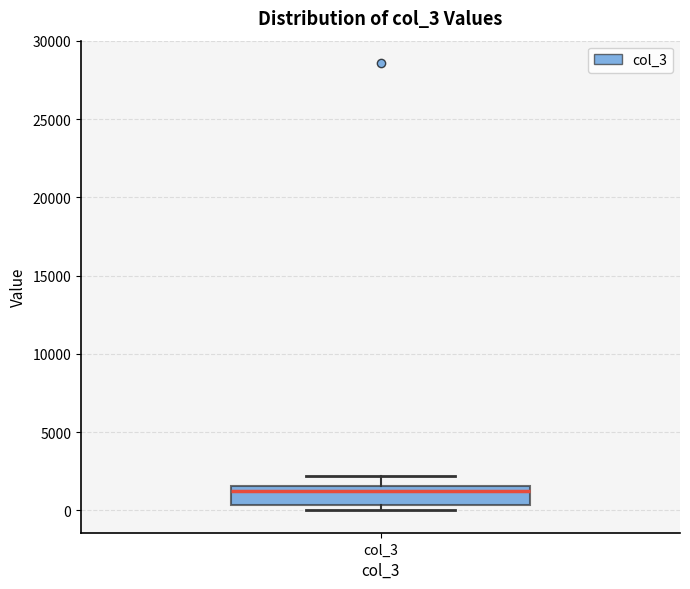

Read this box plot against the y-axis: the position of the median line, the range covered by the box, and the ends of both whiskers. The values are not printed on the chart, so give them approximately, as read against the axis.

median 1500 (just below the box's upper edge), box 500 to 1500, whiskers 0 to 2000